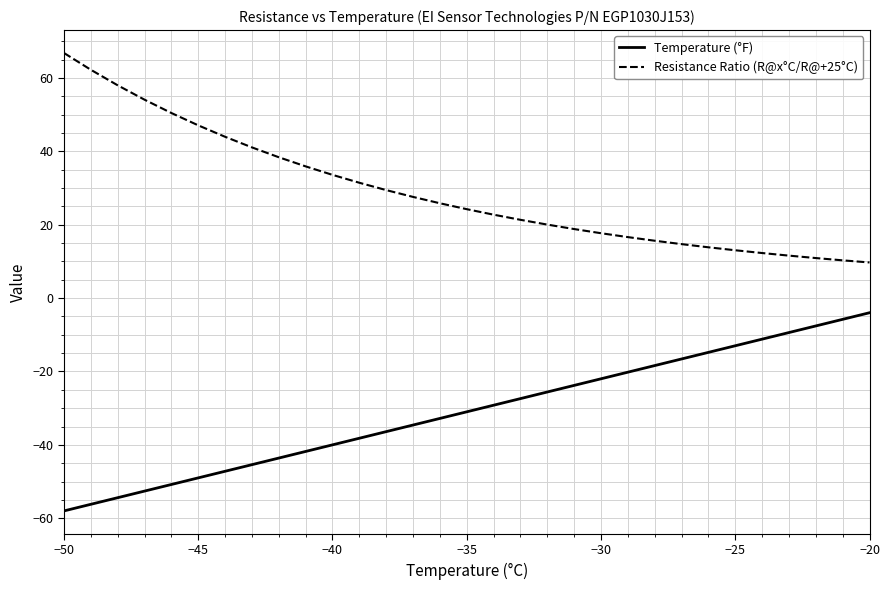

True or false: Temperature (°F) has more than 1 points higher than both neighbors.

False